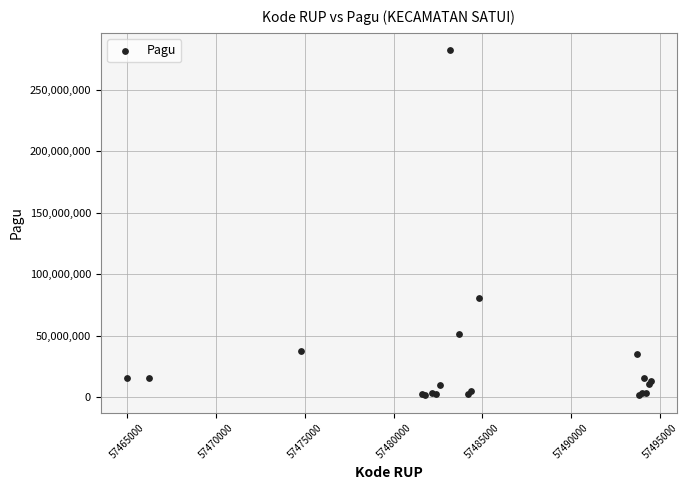

What Y value in the scatter plot is closest to 141854000?

80480400